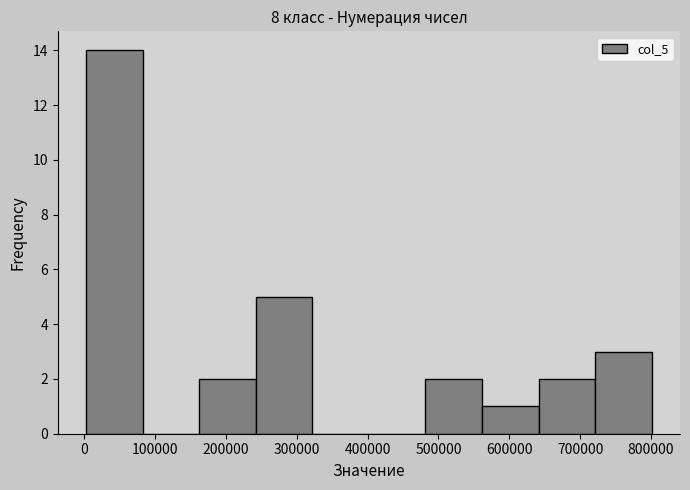

Reading left to right, list every bar in this chart as the range it spans on the x-axis followed by its height. Neither the bar edges nor the heights are printed on the chart, so give them approximately, as read against the axes.

0 to 80000: 14
80000 to 160000: 0
160000 to 240000: 2
240000 to 320000: 5
320000 to 400000: 0
400000 to 480000: 0
480000 to 560000: 2
560000 to 640000: 1
640000 to 720000: 2
720000 to 800000: 3